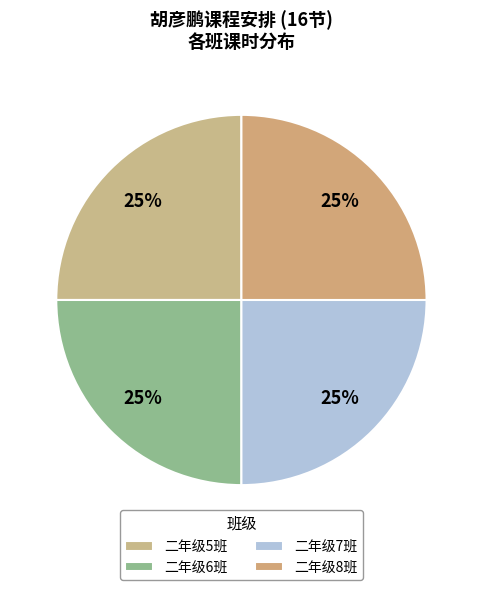

Rank the categories by value from lowest to highest.

二年级8班, 二年级5班, 二年级6班, 二年级7班